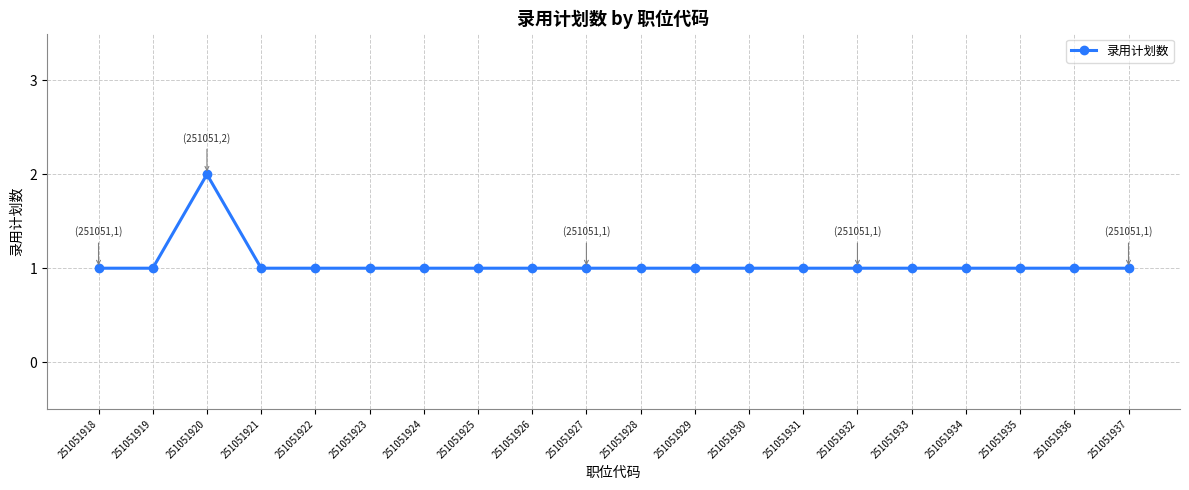

How many lines are shown in the chart?

1